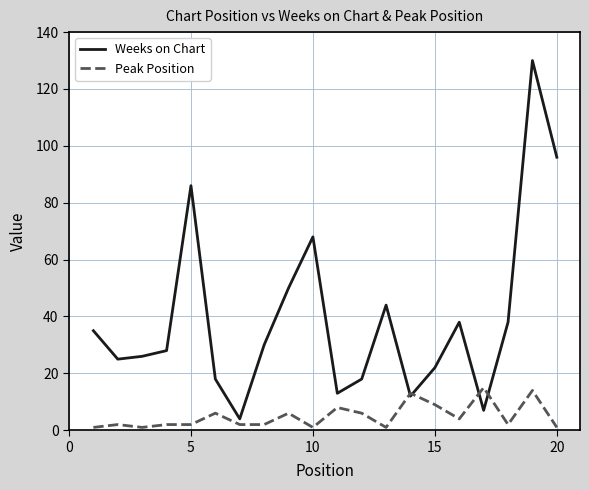

True or false: Peak Position and Weeks on Chart cross at least once.

True